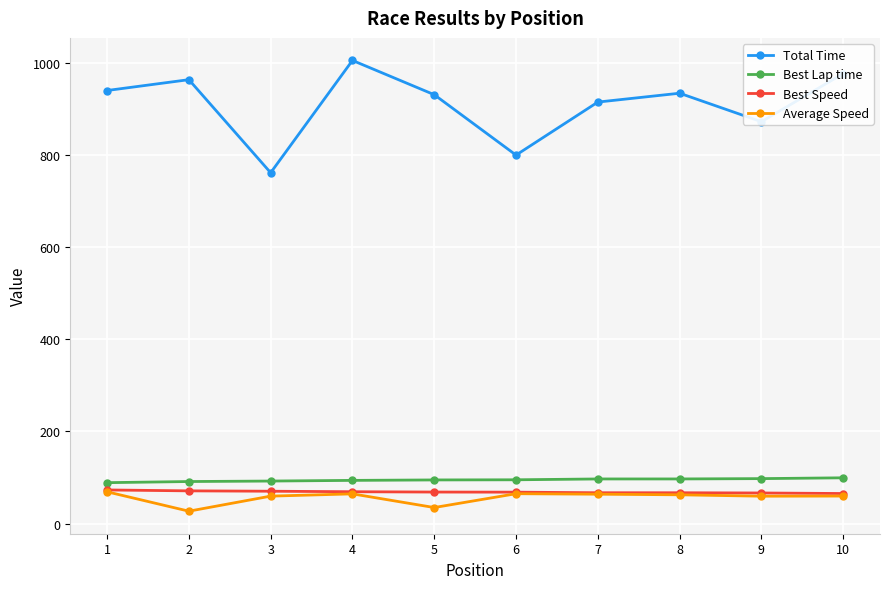

Which series has the largest total across all categories?

Total Time